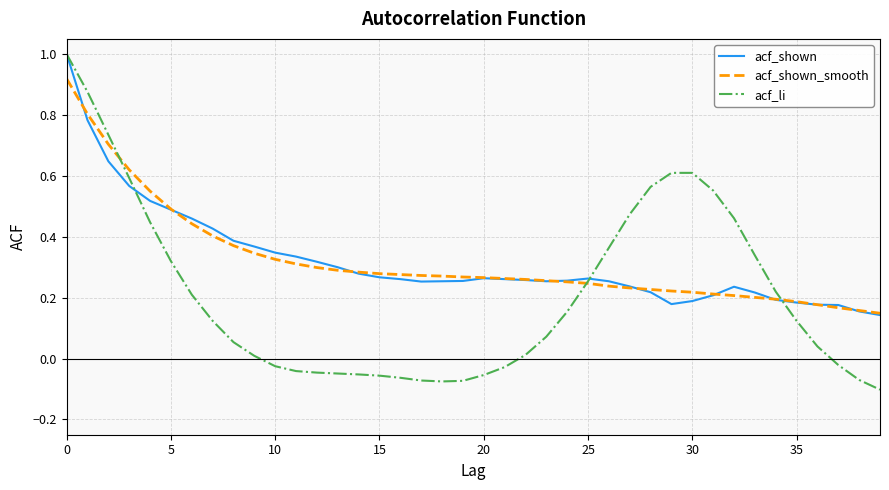

True or false: acf_shown has more than 2 interior local peaks.

True